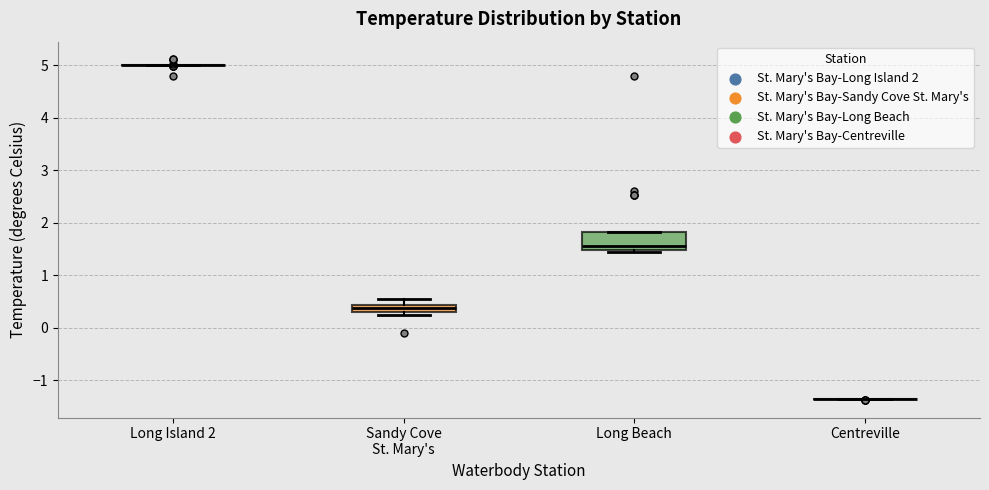

Comparing the boxes themselves (not the whiskers), which one is the tallest?

Long Beach